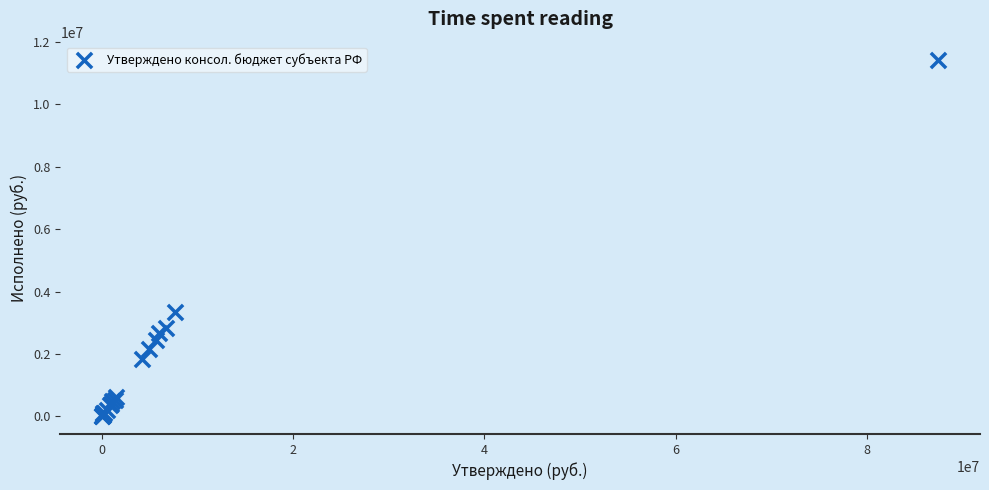

What Y value in the scatter plot is closest to 5722319?

3331059.4